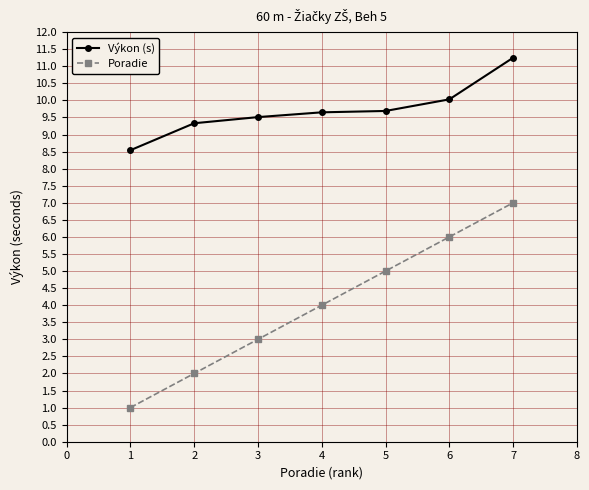

What is the sum of all Výkon (s) values?

68.0